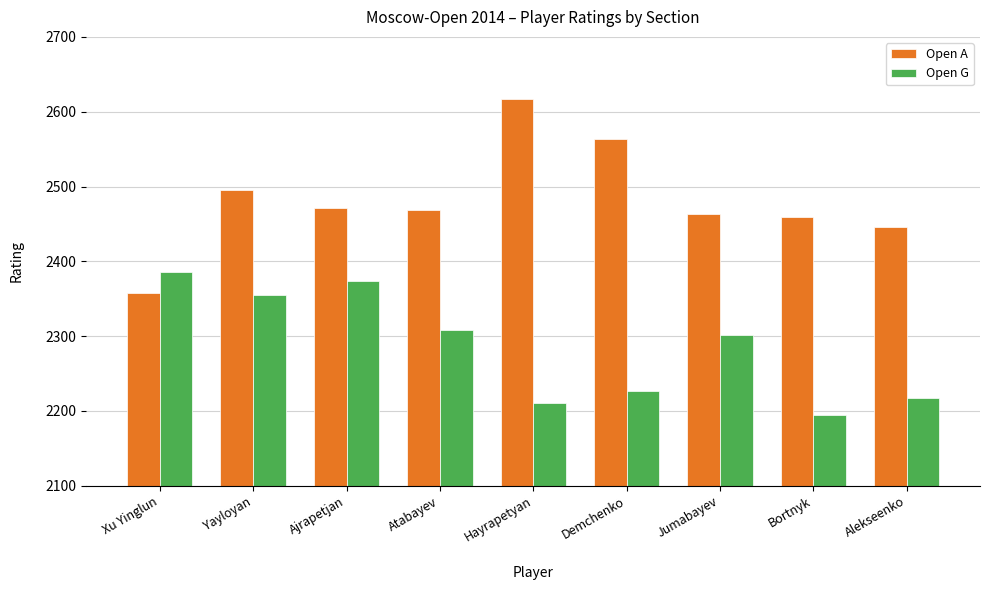

True or false: Open G has a value of 1145 at Alekseenko.

False